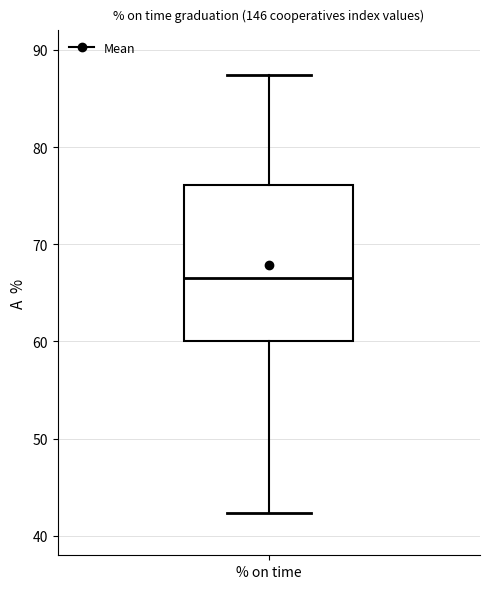

Read this box plot against the y-axis: the position of the median line, the range covered by the box, and the ends of both whiskers. The values are not printed on the chart, so give them approximately, as read against the axis.

median 67, box 60 to 76, whiskers 42 to 87